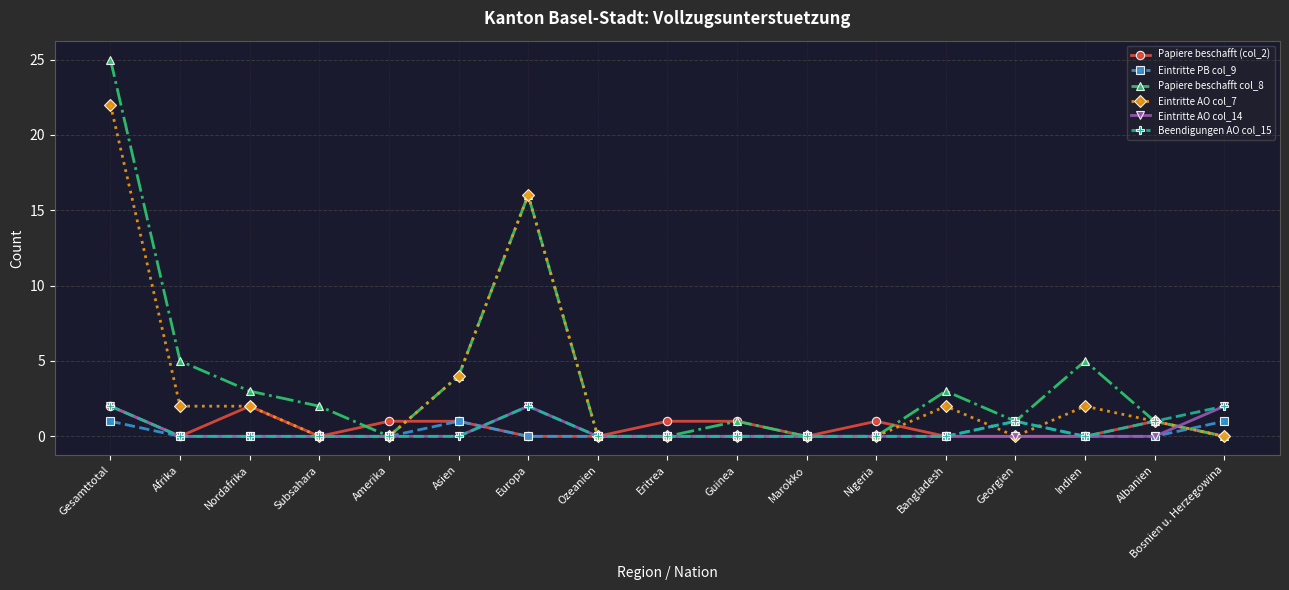

At which category is the sum across all series the highest?

Gesamttotal